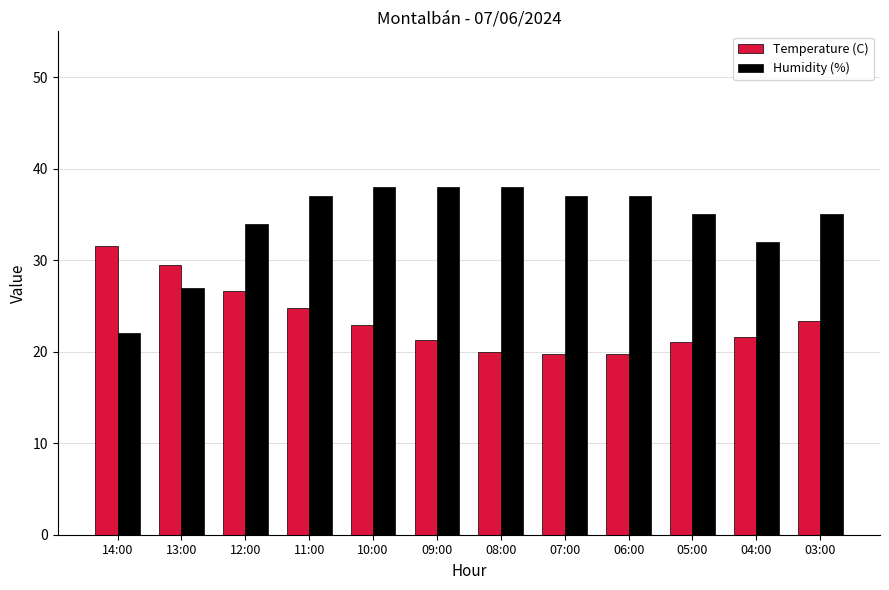

Is it true that Humidity (%) equals 35.0 at 03:00?

True